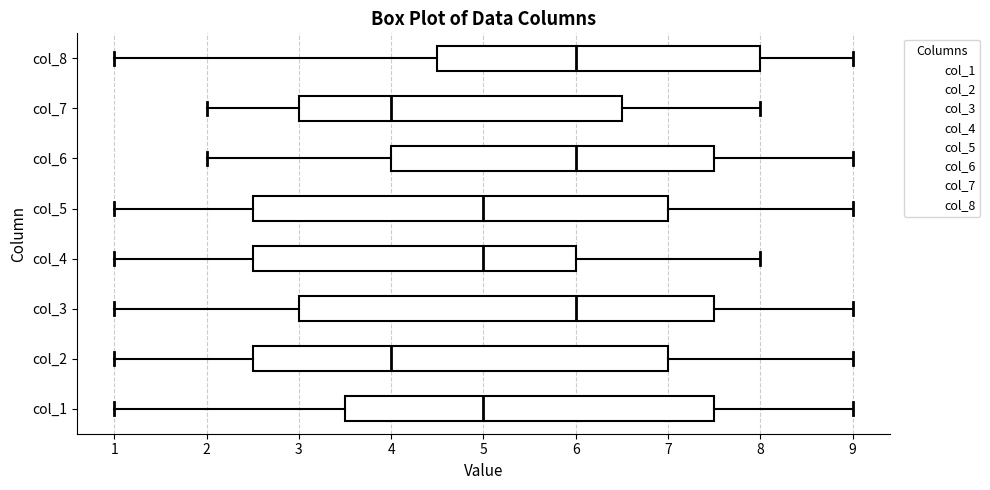

Reading bottom to top, read every box against the x-axis: the position of its median line, the range the box covers, and the ends of its whiskers. The values are not printed on the chart, so give them approximately, as read against the axis.

col_1: median 5.0, box 3.5 to 7.5, whiskers 1.0 to 9.0
col_2: median 4.0, box 2.5 to 7.0, whiskers 1.0 to 9.0
col_3: median 6.0, box 3.0 to 7.5, whiskers 1.0 to 9.0
col_4: median 5.0, box 2.5 to 6.0, whiskers 1.0 to 8.0
col_5: median 5.0, box 2.5 to 7.0, whiskers 1.0 to 9.0
col_6: median 6.0, box 4.0 to 7.5, whiskers 2.0 to 9.0
col_7: median 4.0, box 3.0 to 6.5, whiskers 2.0 to 8.0
col_8: median 6.0, box 4.5 to 8.0, whiskers 1.0 to 9.0